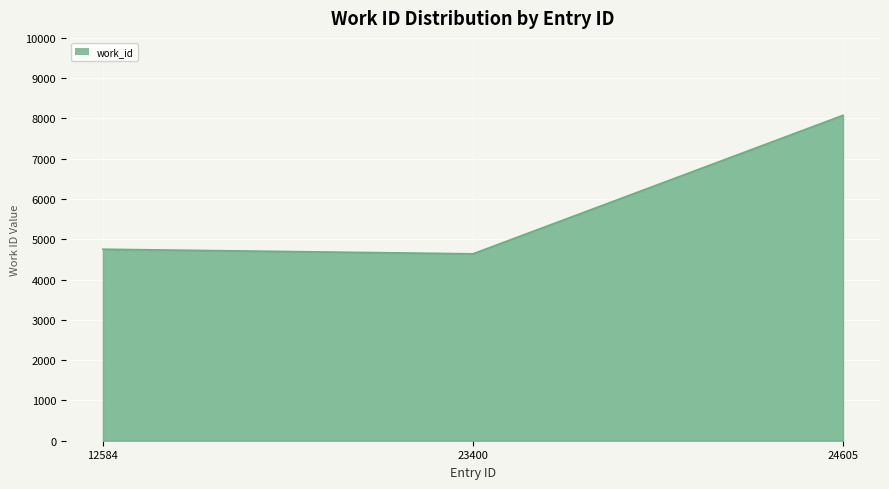

Rank the categories by value from highest to lowest.

24605, 12584, 23400